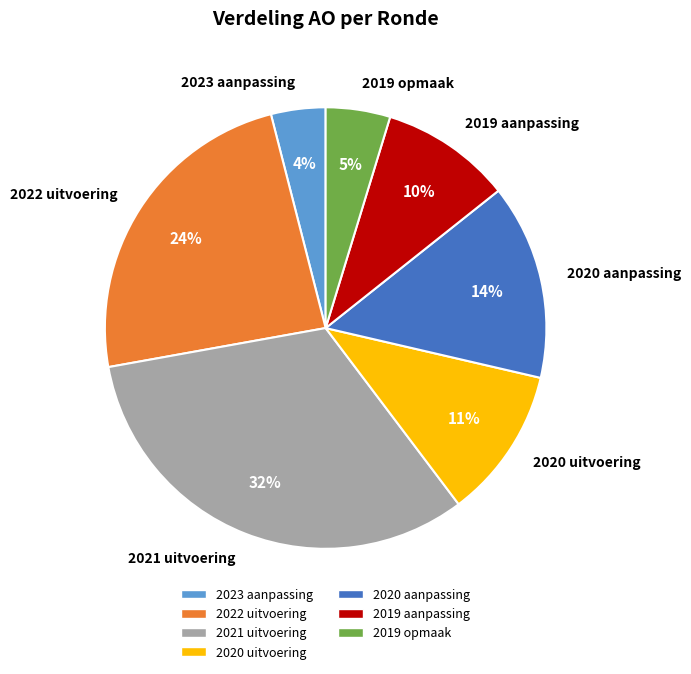

To the nearest percent, what portion does 2019 opmaak represent?

5%